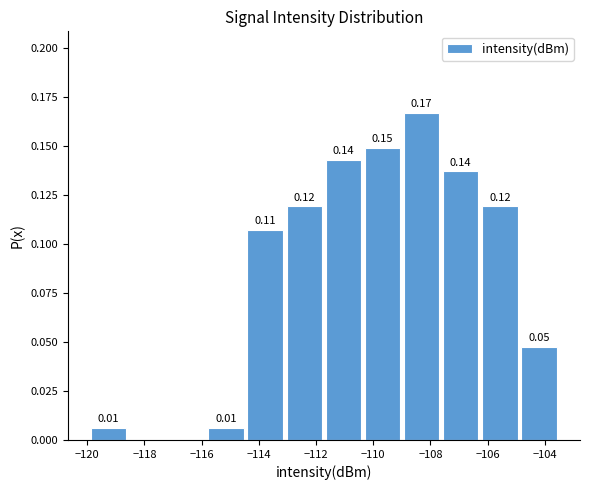

Over which range of the x-axis is the bar tallest?

-109.0 to -107.6